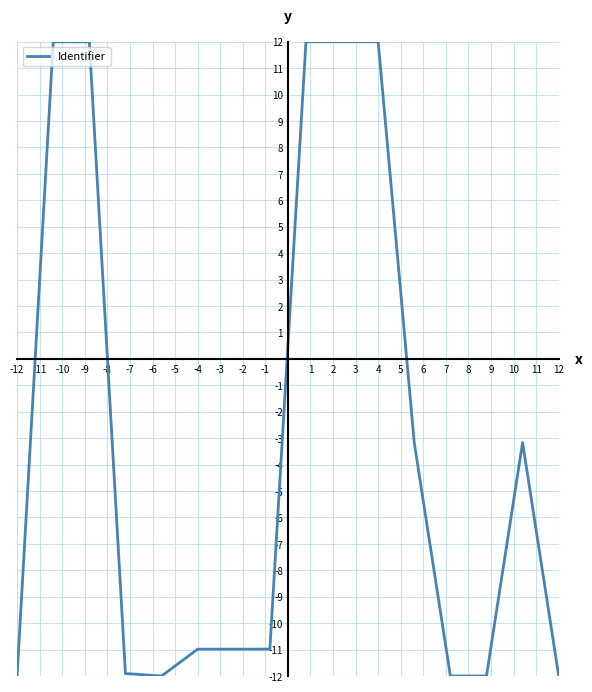

What is the maximum value shown in the chart?

12.0